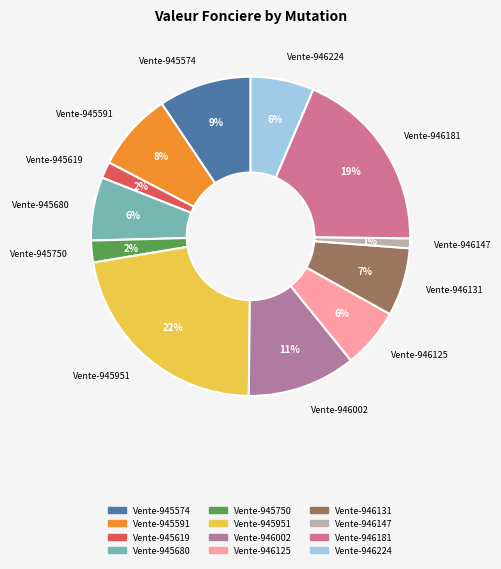

Is it true that Vente-945619 is 2% of the pie?

True